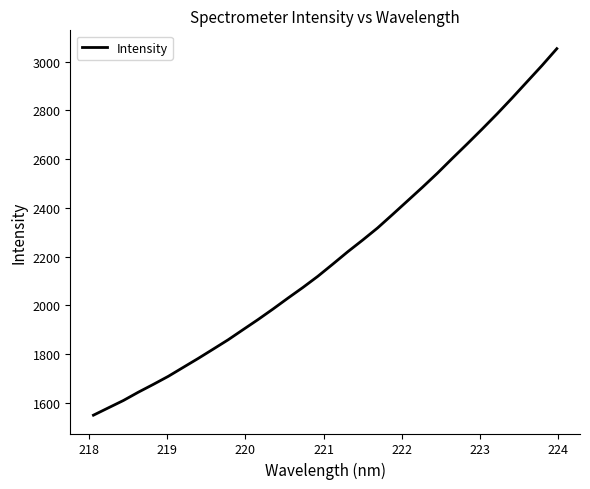

Does the chart have visible grid lines?

No